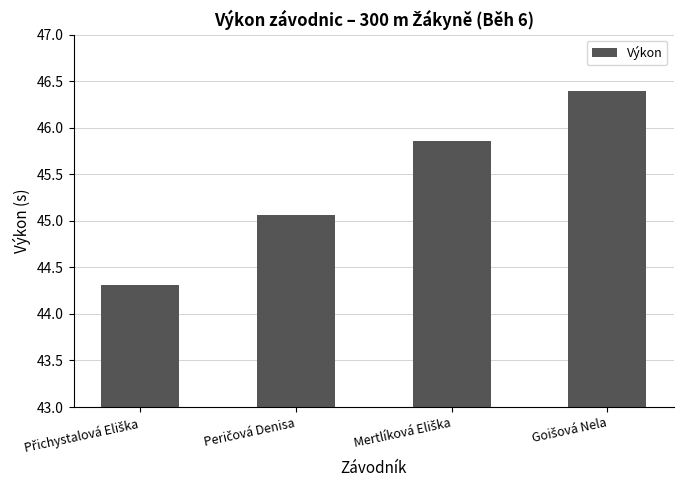

What is the smallest value displayed?

44.3